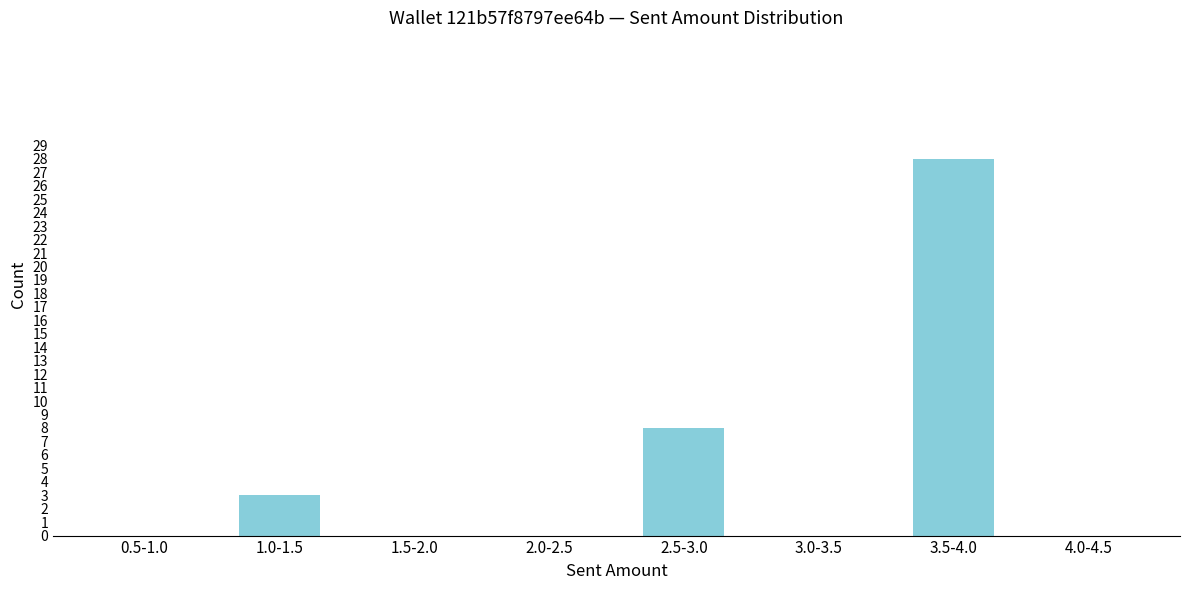

Reading right to left, list all the values displayed in this chart.

4.0-4.5=0	3.5-4.0=28	3.0-3.5=0	2.5-3.0=8	2.0-2.5=0	1.5-2.0=0	1.0-1.5=3	0.5-1.0=0